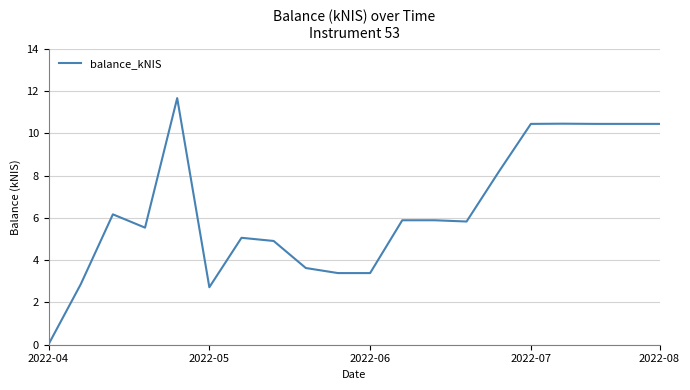

What is the maximum value shown in the chart?

11.7